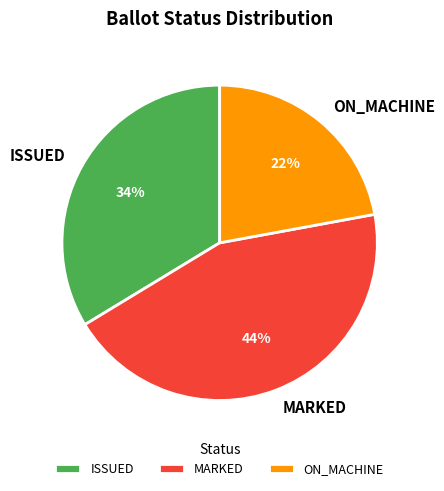

To the nearest percent, what is the average slice percentage?

33%